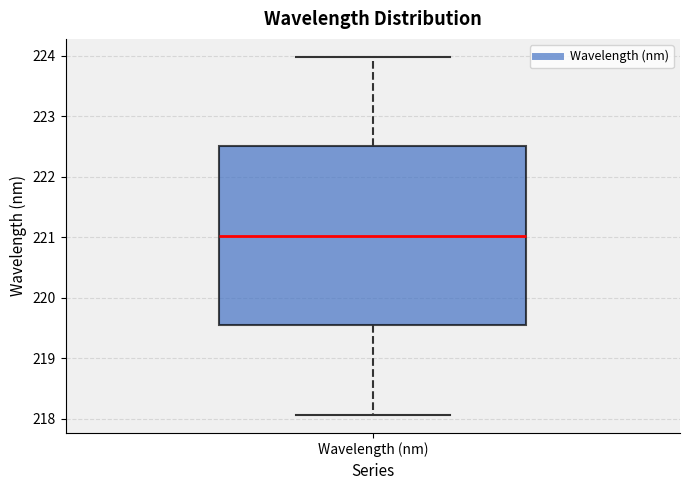

Transcribe this box plot: give where the median line is, the range the box spans, and where the two whiskers end, as read against the y-axis. The values are not printed on the chart, so give them approximately, as read against the axis.

median 221.0, box 219.5 to 222.5, whiskers 218.1 to 224.0